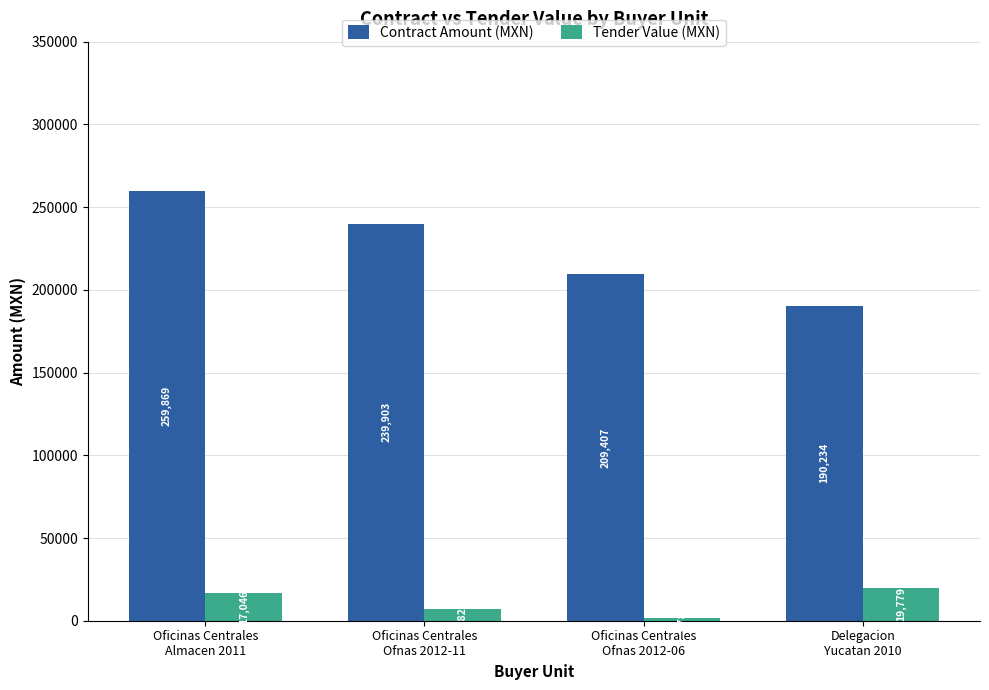

List the series in order of their overall mean, highest first.

Contract Amount (MXN), Tender Value (MXN)